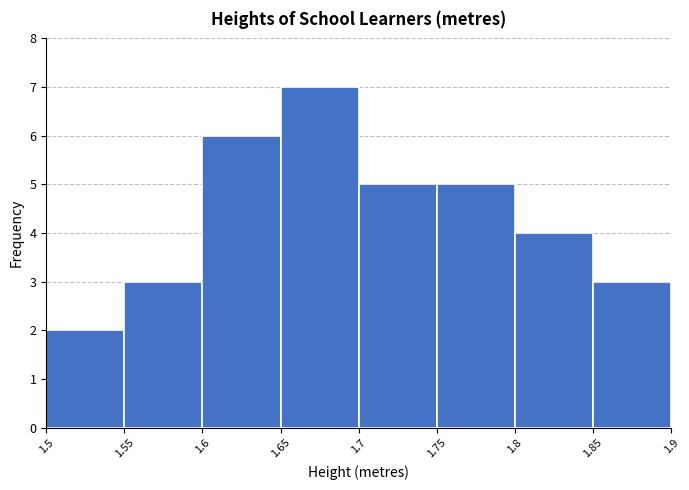

Which range on the x-axis has the tallest bar?

1.65 to 1.7